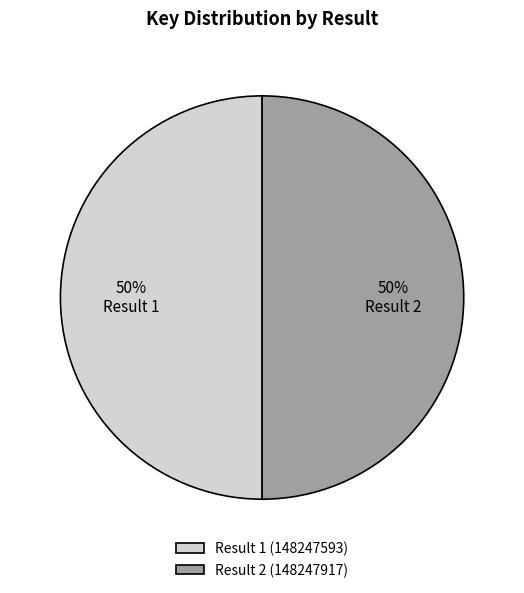

To the nearest percent, what is the average slice percentage?

50%